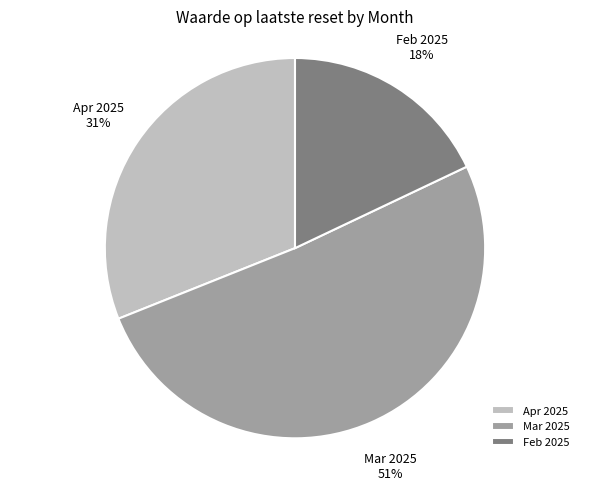

Does any single category account for the majority?

Yes